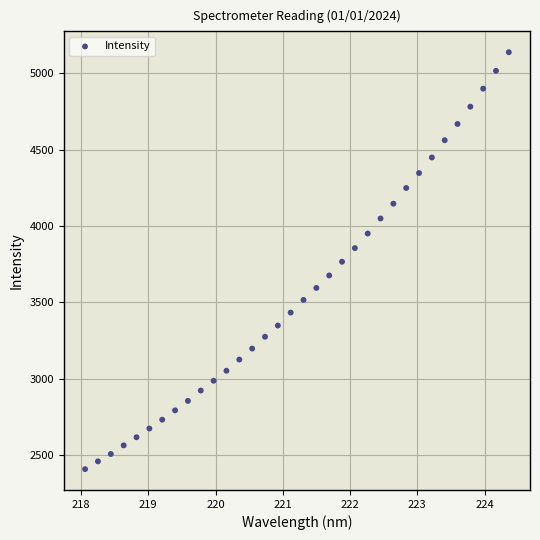

What is the range of Y values (max minus min)?

2729.7